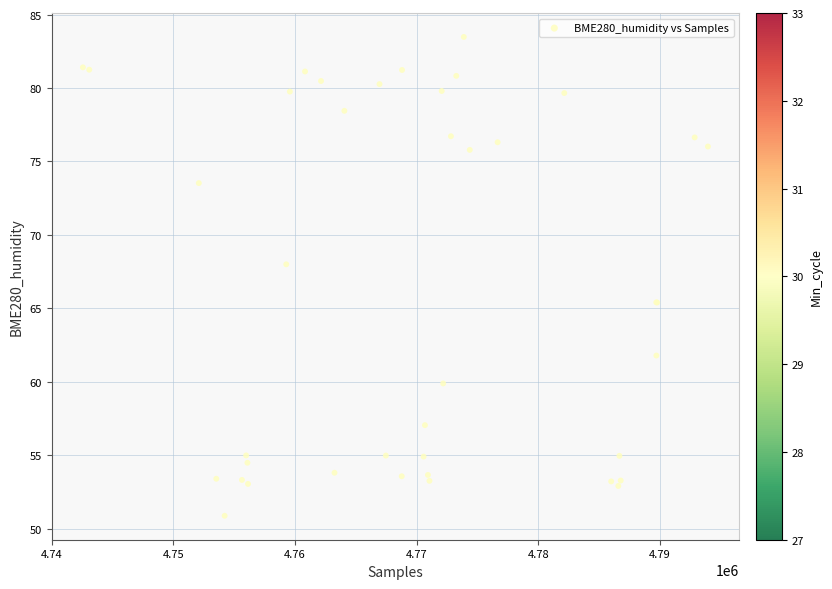

What Y value in the scatter plot is closest to 67?

68.0